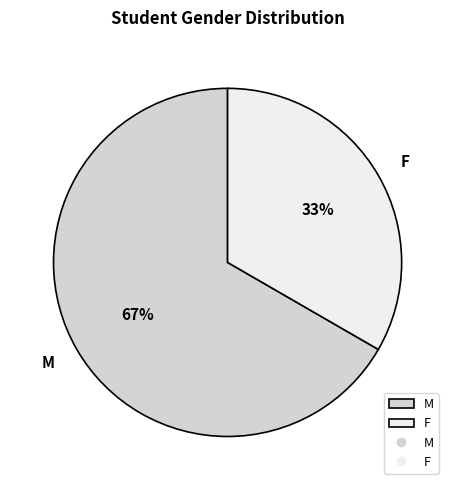

Which slice represents more than half of the pie?

M